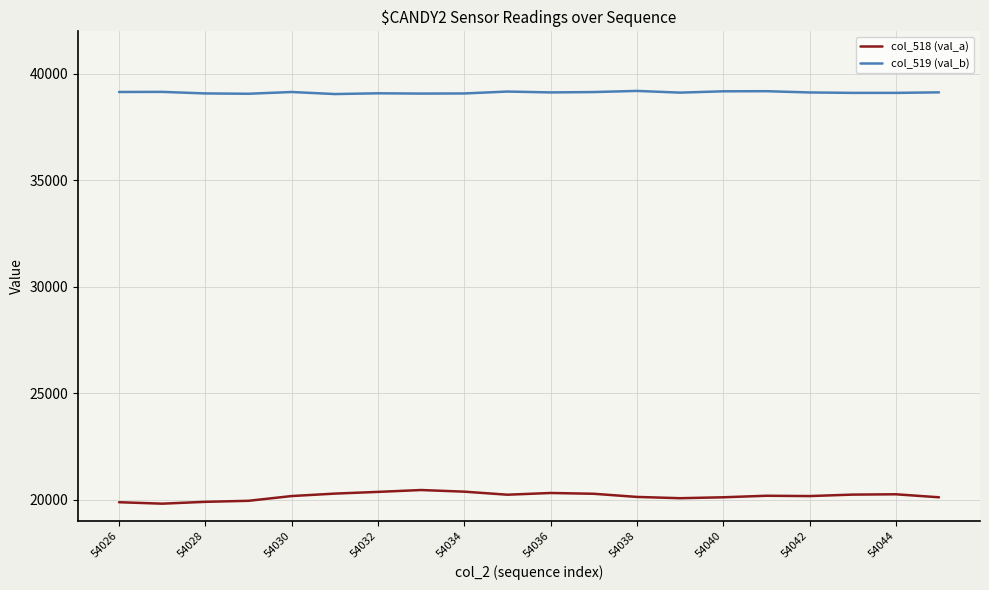

What is the sum of all col_518 (val_a) values?

403298